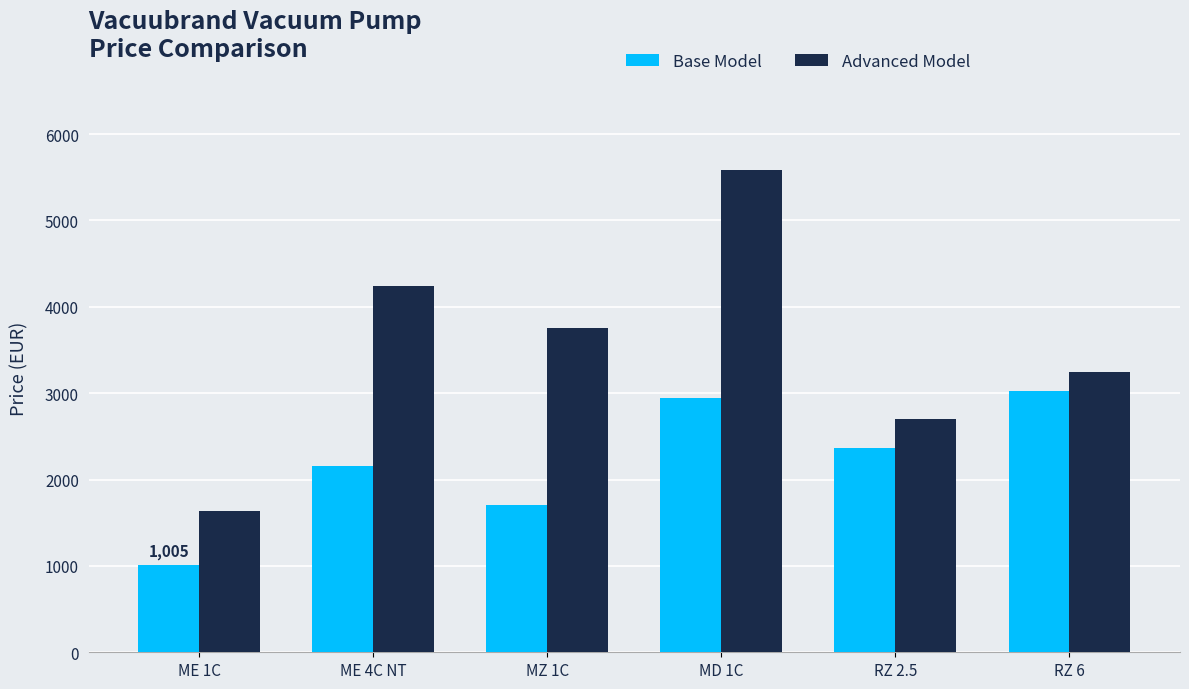

What is the label of the 2nd bar from the right?

RZ 2.5